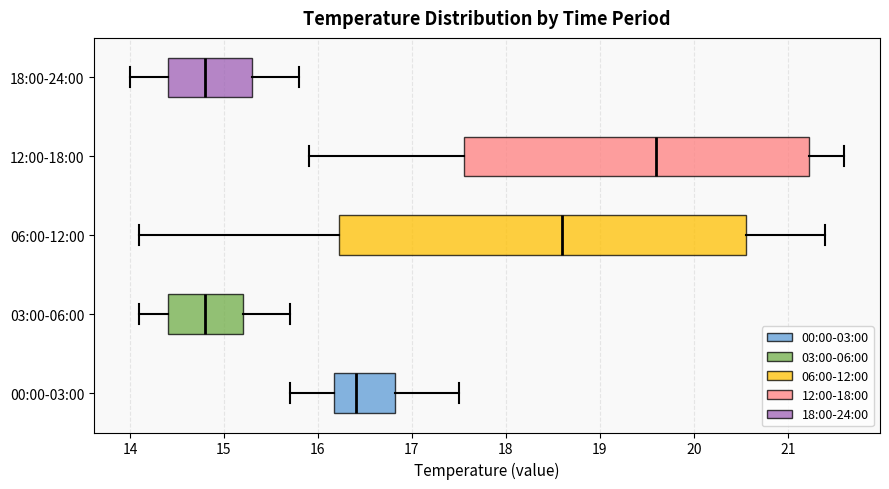

Where does the right whisker of the box for 12:00-18:00 end on the x-axis? The values are not printed on the chart, so give them approximately, as read against the axis.

21.6